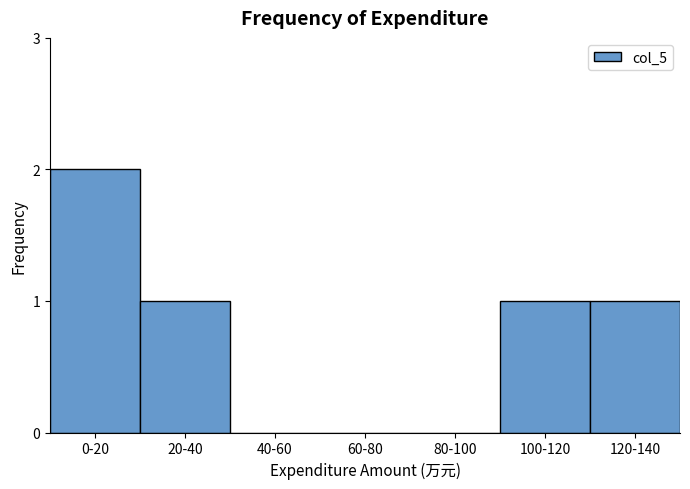

Reading left to right, list all the values displayed in this chart.

0-20=2	20-40=1	40-60=0	60-80=0	80-100=0	100-120=1	120-140=1